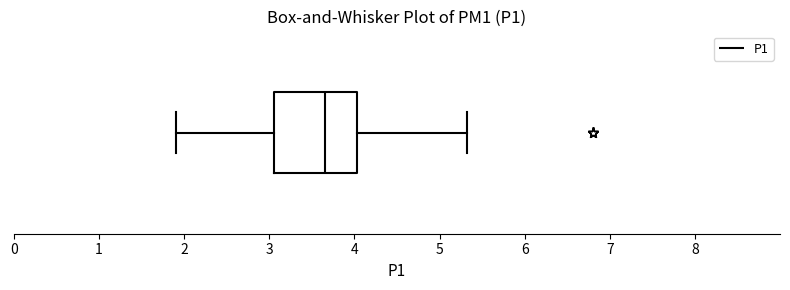

Where is the right edge of the box on the x-axis? The values are not printed on the chart, so give them approximately, as read against the axis.

4.0